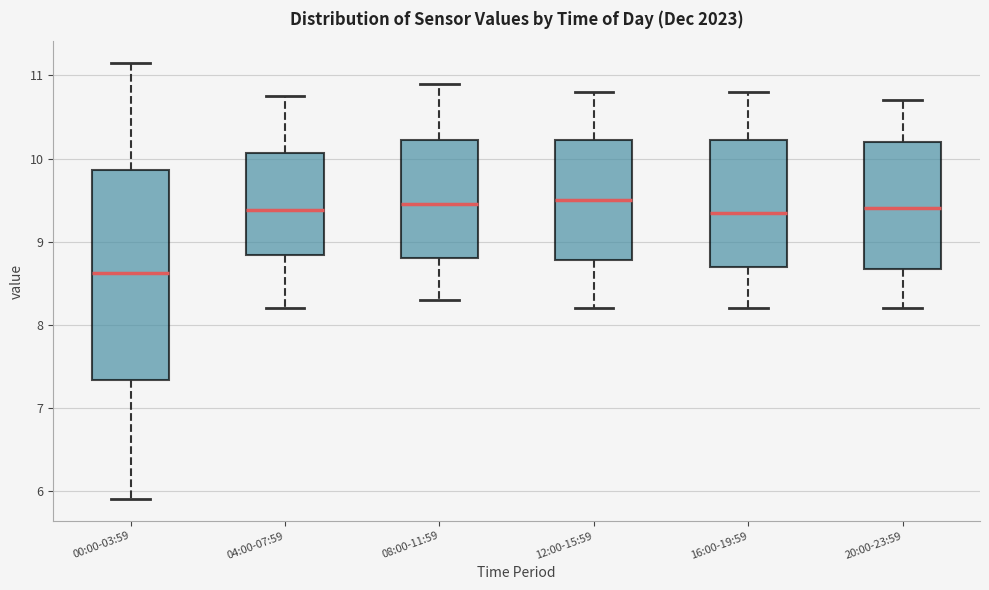

Reading left to right, read every box against the y-axis: the position of its median line, the range the box covers, and the ends of its whiskers. The values are not printed on the chart, so give them approximately, as read against the axis.

00:00-03:59: median 8.6, box 7.3 to 9.9, whiskers 5.9 to 11.2
04:00-07:59: median 9.4, box 8.8 to 10.1, whiskers 8.2 to 10.8
08:00-11:59: median 9.5, box 8.8 to 10.2, whiskers 8.3 to 10.9
12:00-15:59: median 9.5, box 8.8 to 10.2, whiskers 8.2 to 10.8
16:00-19:59: median 9.4, box 8.7 to 10.2, whiskers 8.2 to 10.8
20:00-23:59: median 9.4, box 8.7 to 10.2, whiskers 8.2 to 10.7